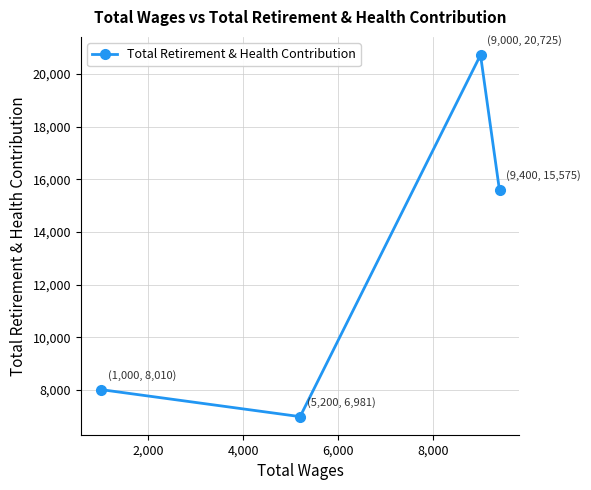

Count the number of categories in the chart.

4